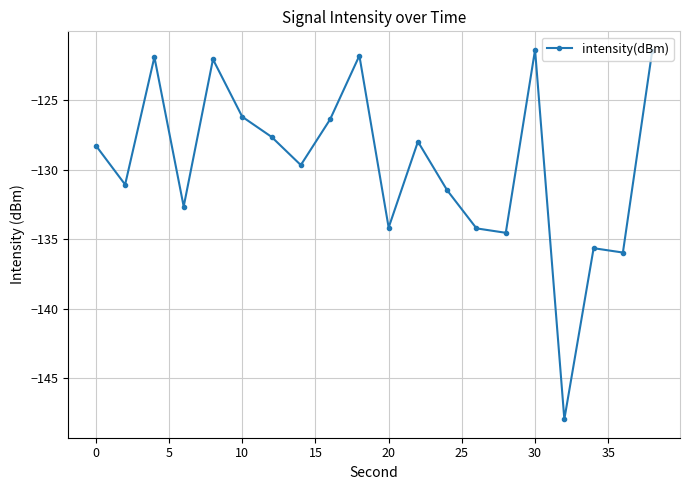

What is the average value?

-129.6